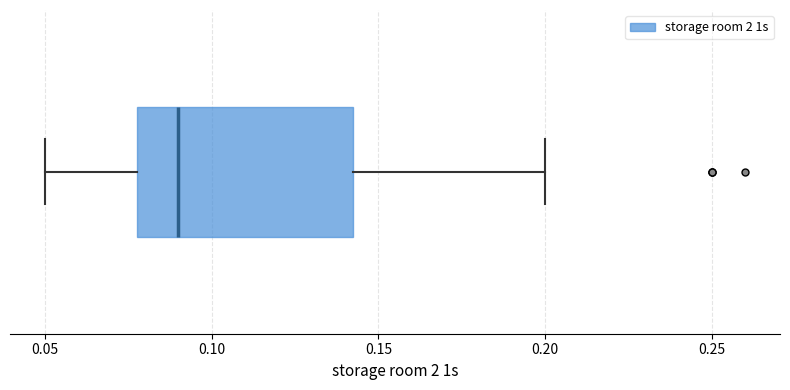

Read this box plot against the x-axis: the position of the median line, the range covered by the box, and the ends of both whiskers. The values are not printed on the chart, so give them approximately, as read against the axis.

median 0.090, box 0.080 to 0.145, whiskers 0.050 to 0.200